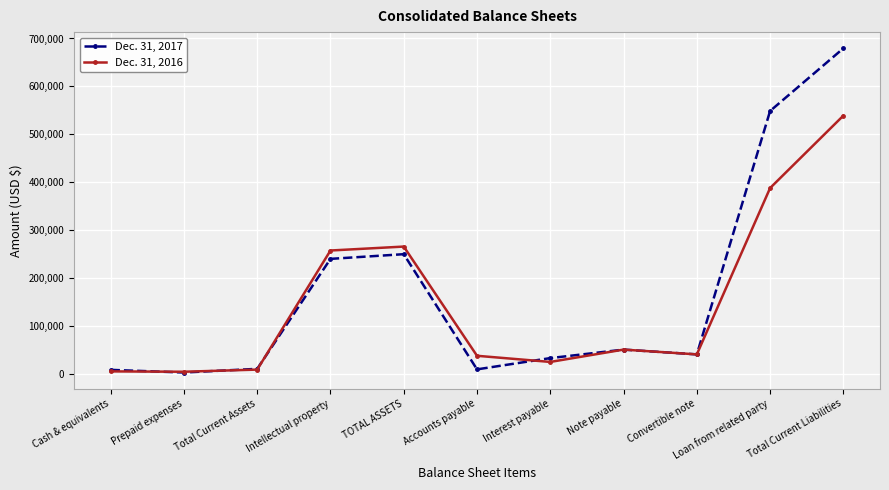

True or false: Dec. 31, 2016 has more than 0 interior local peaks.

True